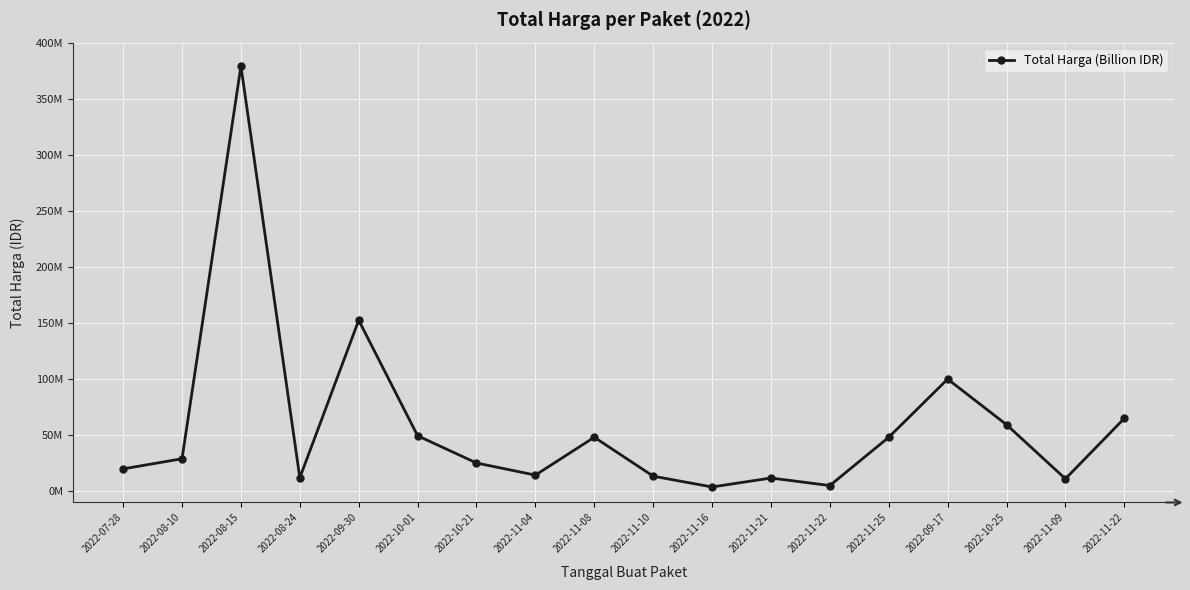

The value at 2022-10-25 is 59375000. True or false?

True